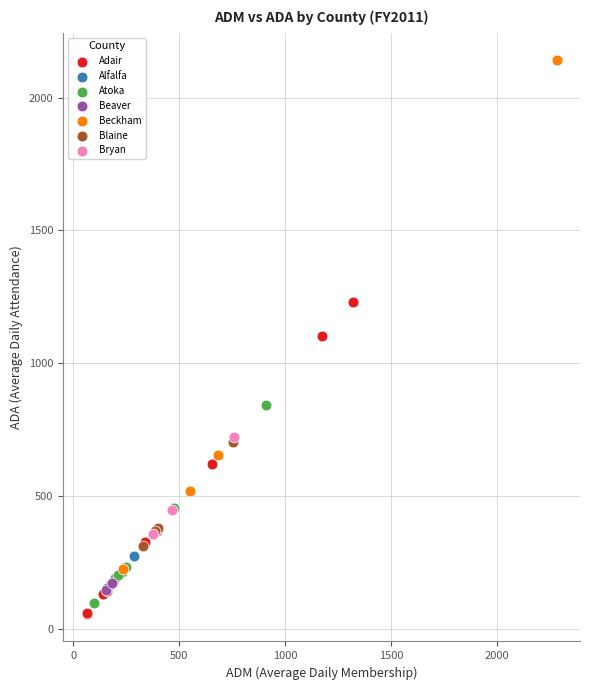

Which series reaches the maximum Y coordinate?

Beckham